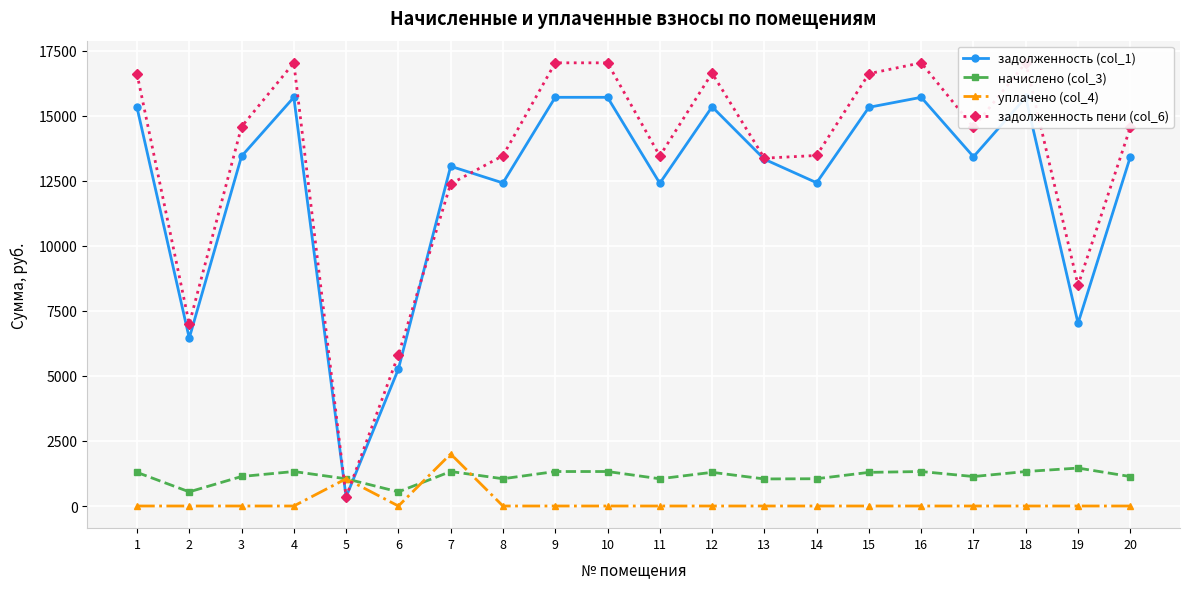

At which label does уплачено (col_4) reach its peak?

7